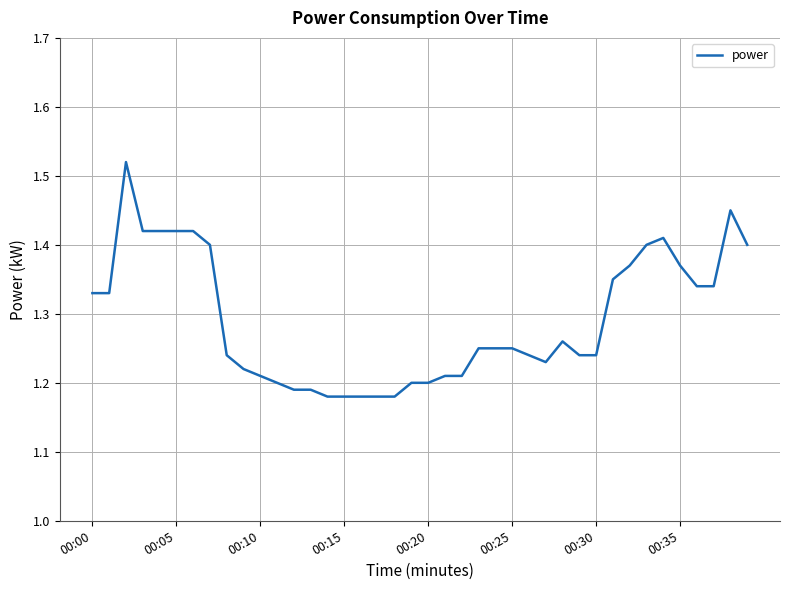

How many lines are shown in the chart?

1